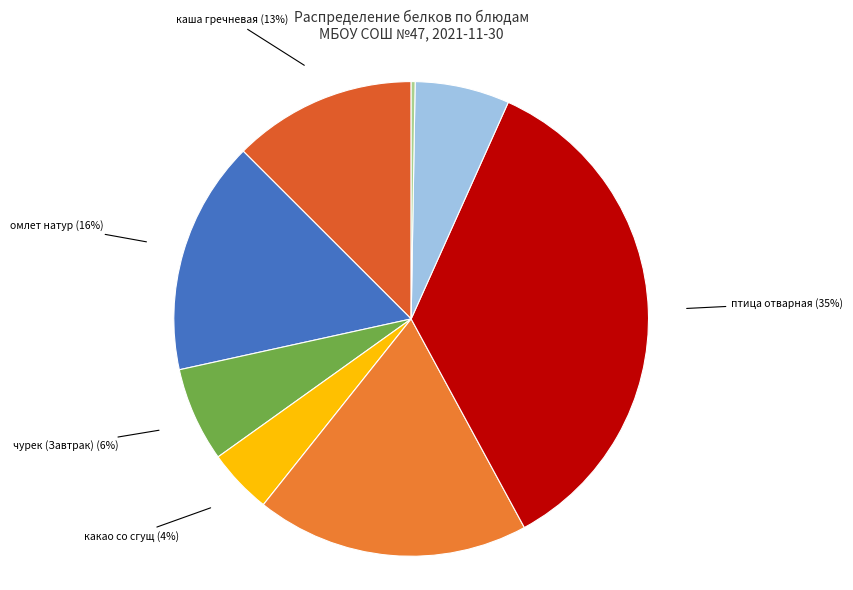

Do омлет натур and каша гречневая together represent more than half of the pie?

No